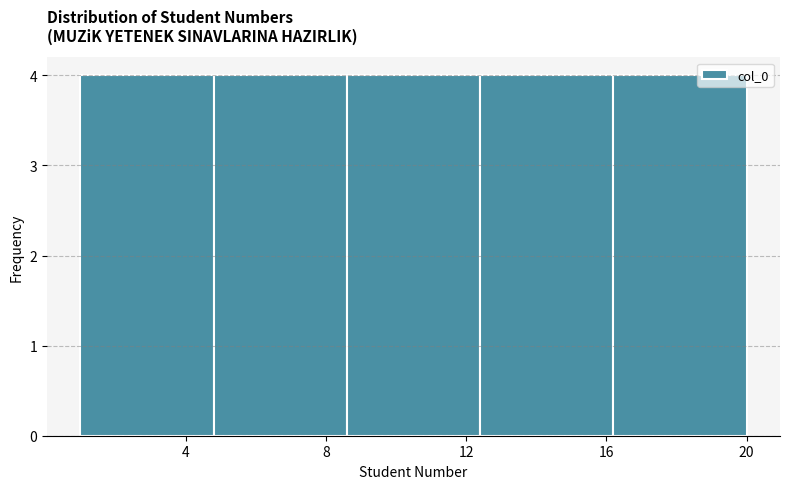

Reading left to right, transcribe this chart: for each bar, give the range it covers on the x-axis and its height. Neither the bar edges nor the heights are printed on the chart, so give them approximately, as read against the axes.

1.0 to 4.8: 4
4.8 to 8.6: 4
8.6 to 12.4: 4
12.4 to 16.2: 4
16.2 to 20.0: 4